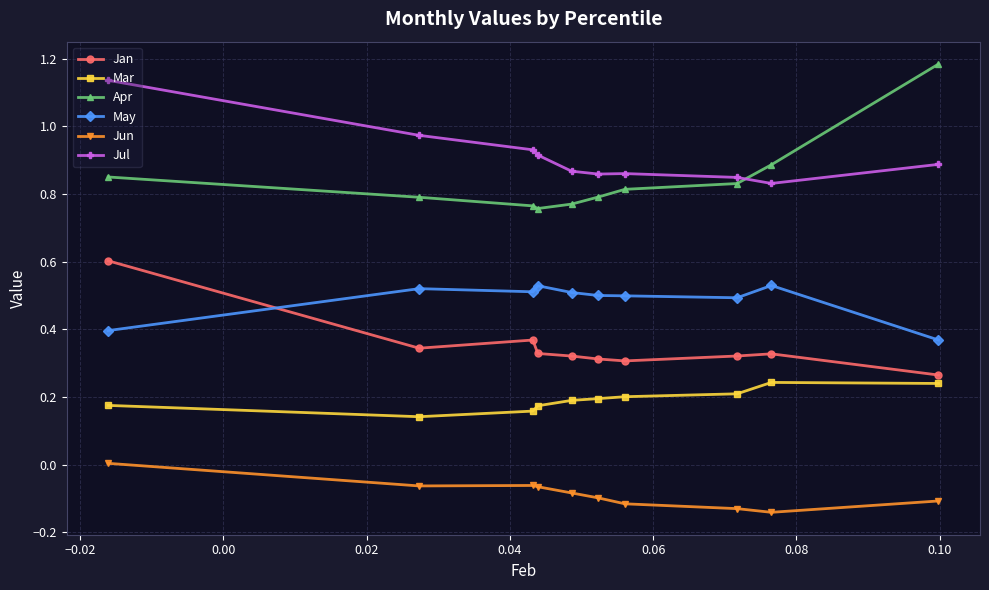

Count the May values in the range 0 to 1.

10